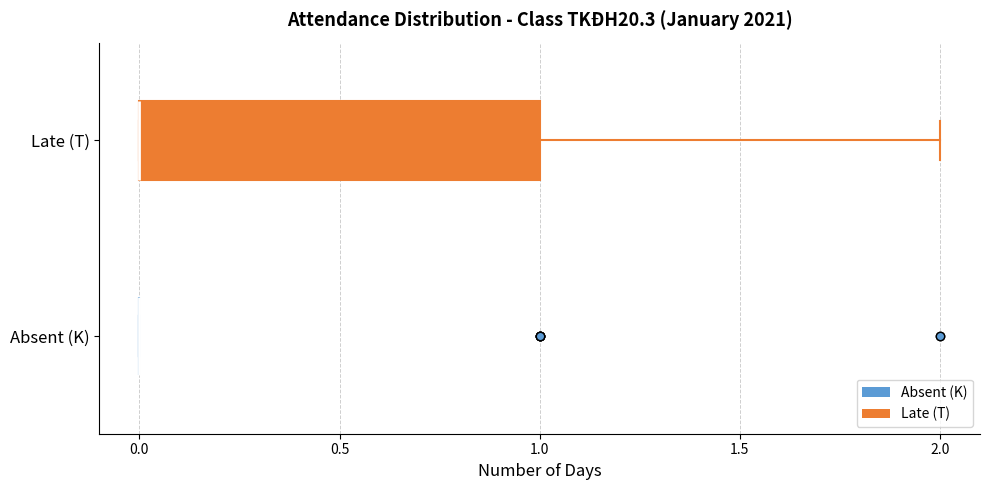

Comparing the boxes themselves (not the whiskers), which one is the widest?

Late (T)